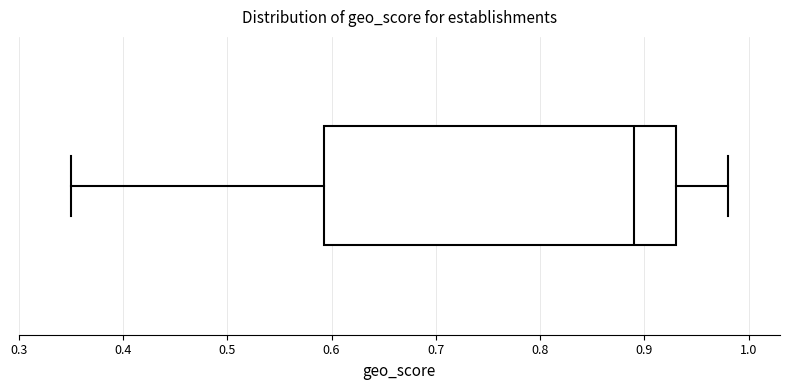

Where is the left edge of the box on the x-axis? The values are not printed on the chart, so give them approximately, as read against the axis.

0.59